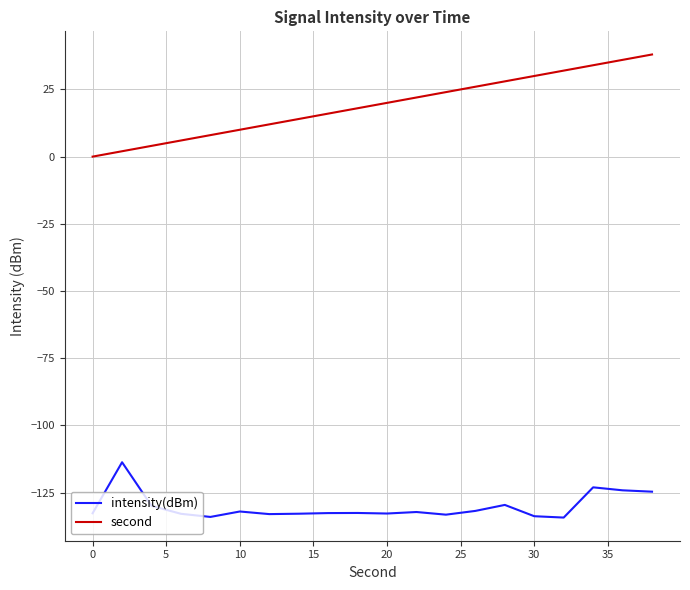

Which series has the largest total across all categories?

second